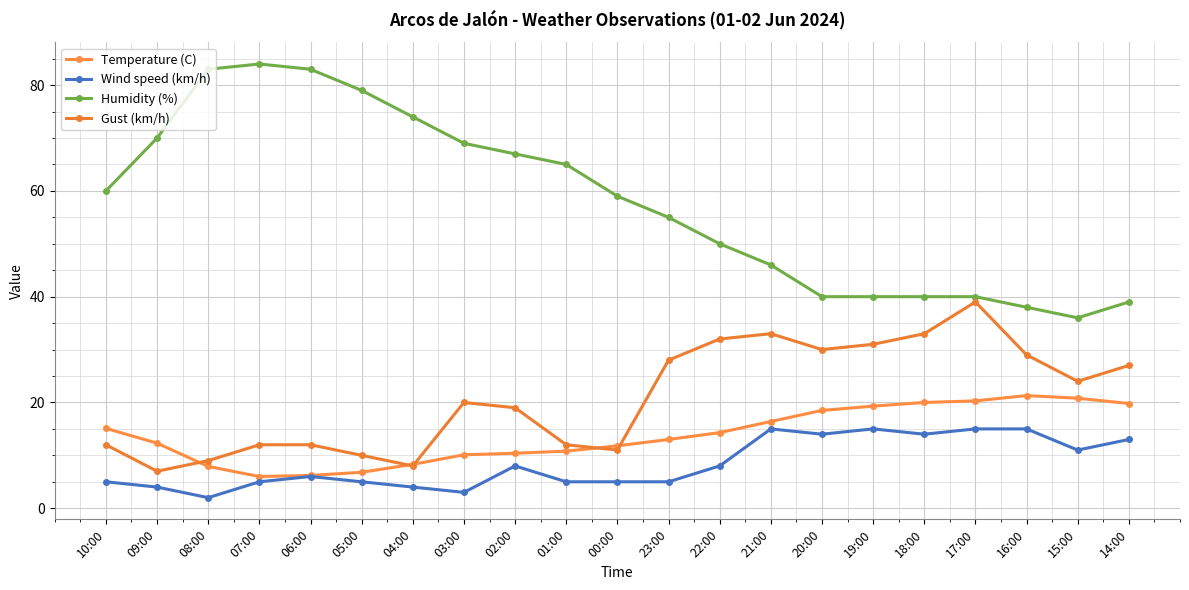

Count the number of data series in this chart.

4